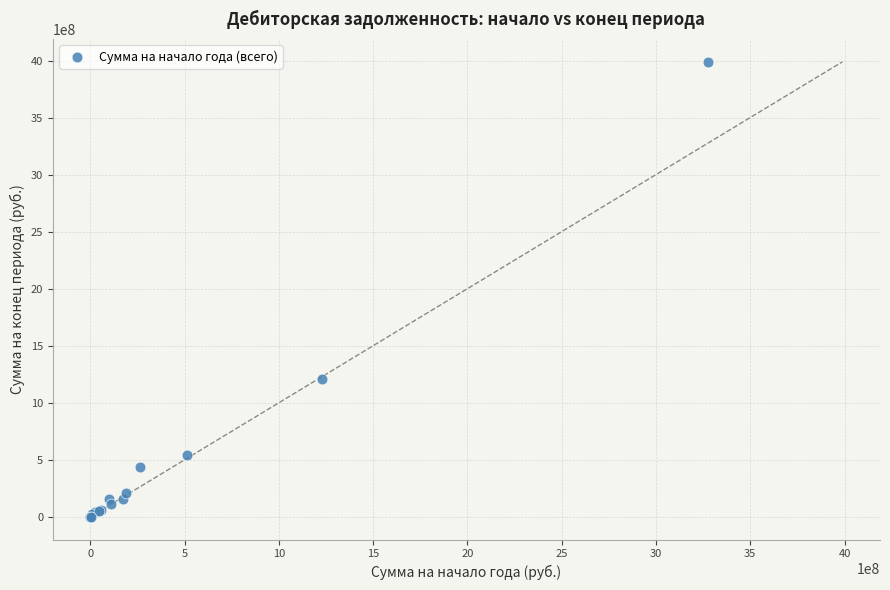

What Y value in the scatter plot is closest to 1994427086?

1209612672.7